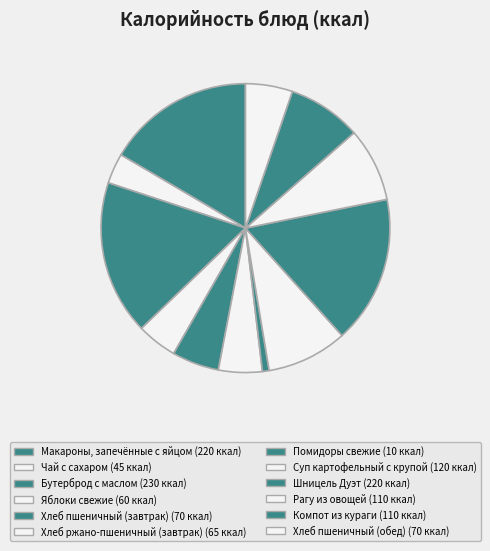

Is there a majority slice in this chart?

No